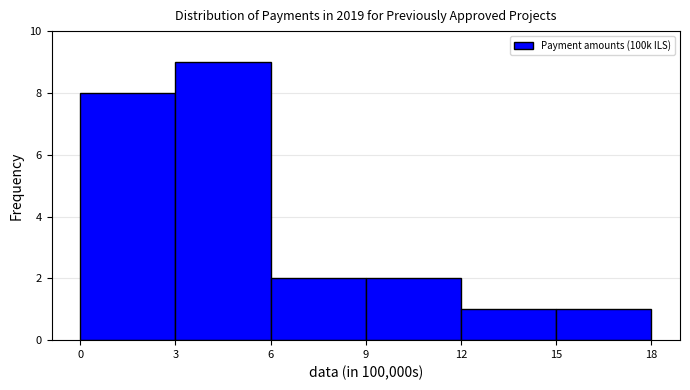

How tall is the bar that spans 12 to 15 on the x-axis? The values are not printed on the chart, so give them approximately, as read against the axis.

1